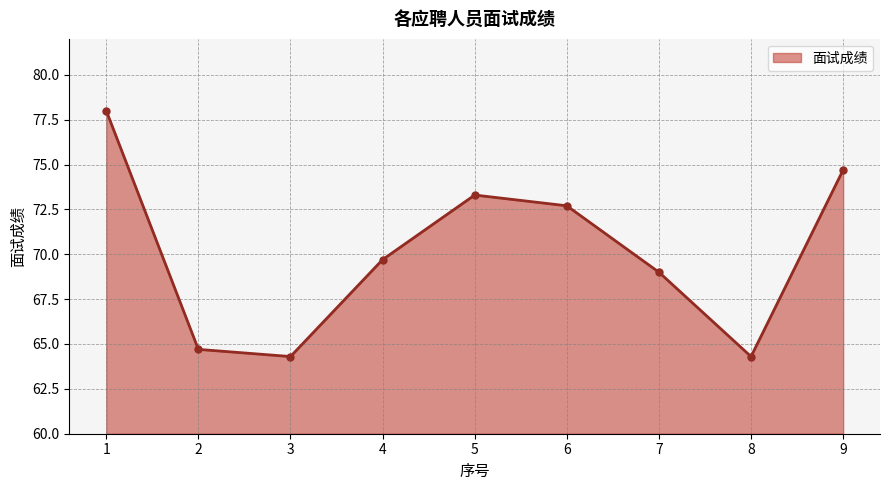

What is the difference between the second highest and minimum values?

10.4